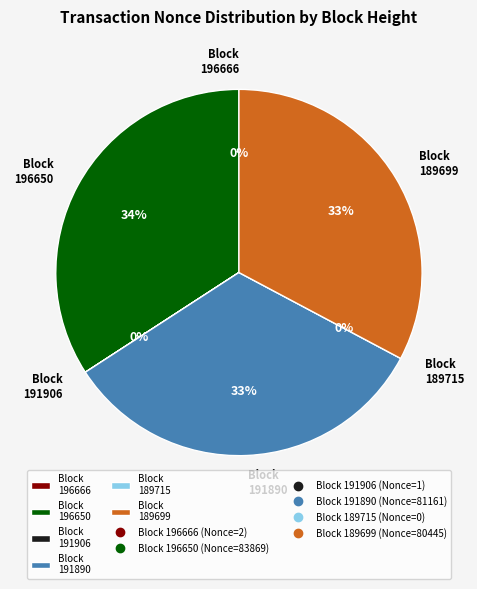

What is the smallest slice in the pie chart?

189715